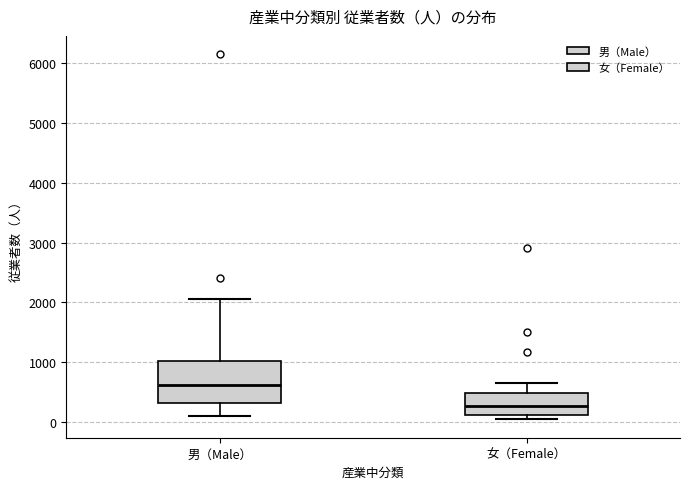

Comparing the boxes themselves (not the whiskers), which one is the tallest?

男（Male）